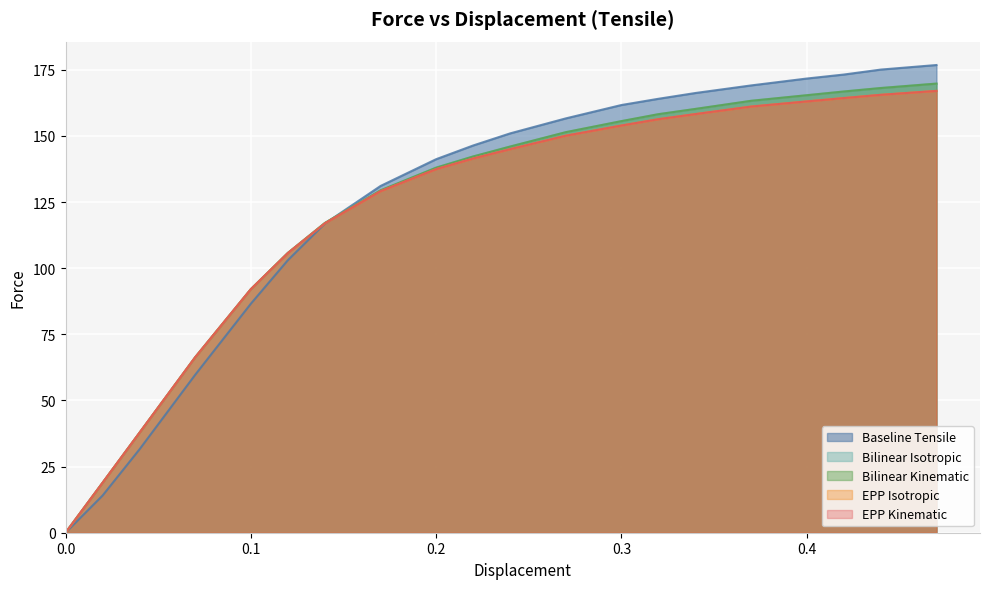

Where does the EPP Isotropic series first go above 145?

0.24